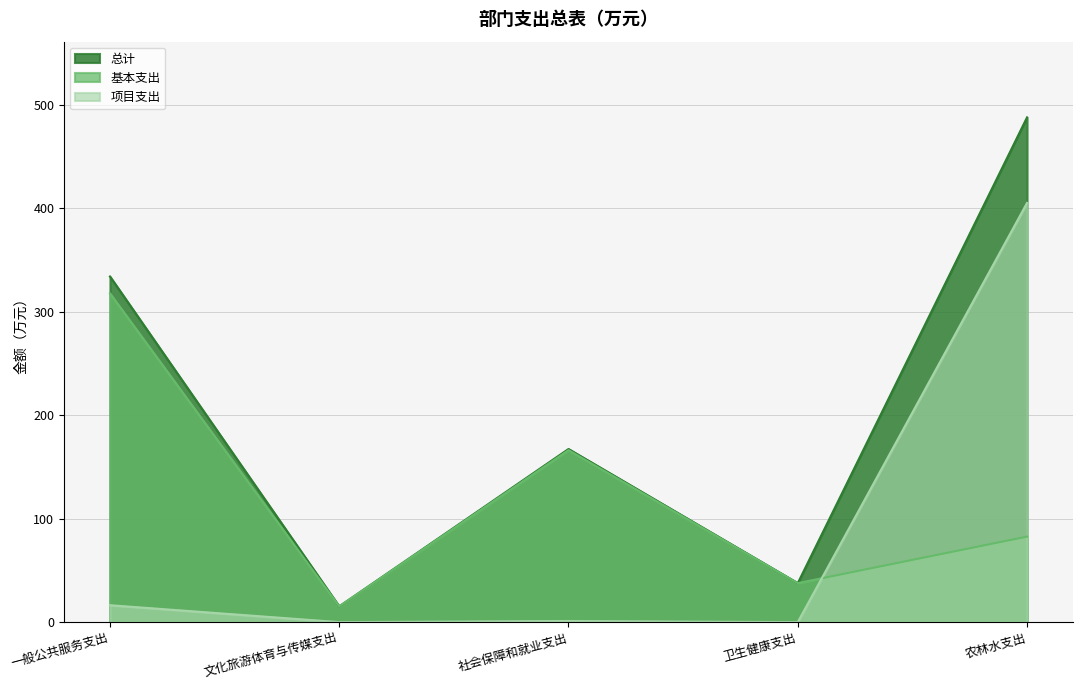

What is the difference between the second highest and minimum values in the 项目支出 series?

16.3